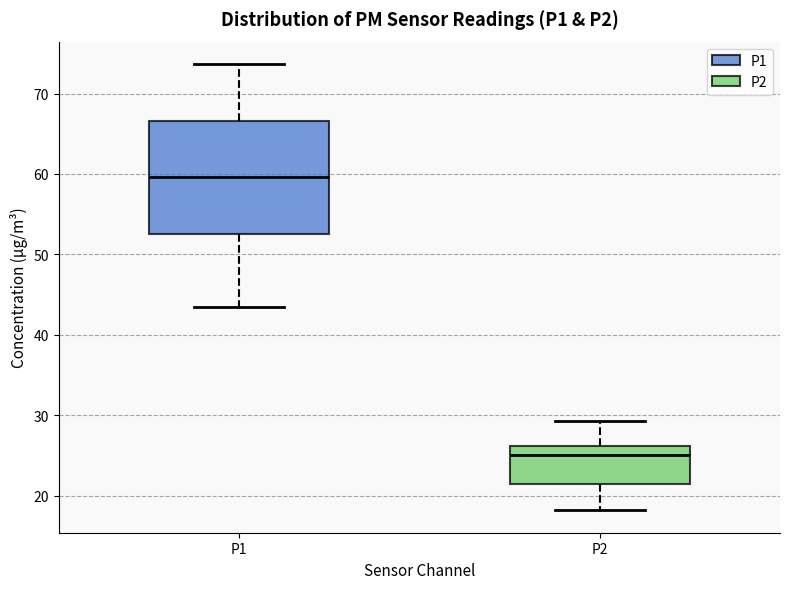

Where does the upper whisker of the box for P1 end on the y-axis? The values are not printed on the chart, so give them approximately, as read against the axis.

74